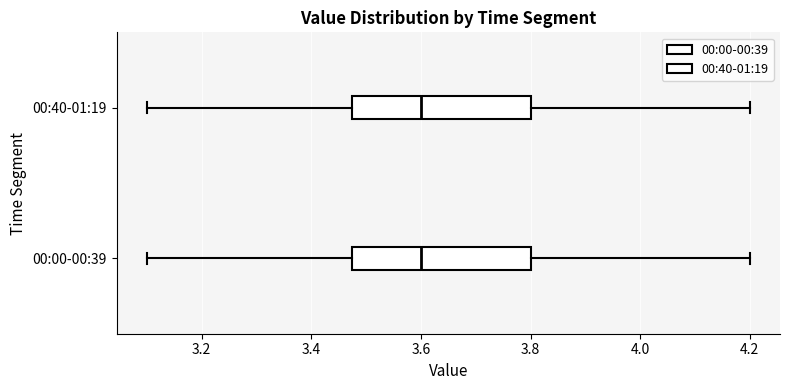

Reading bottom to top, read every box against the x-axis: the position of its median line, the range the box covers, and the ends of its whiskers. The values are not printed on the chart, so give them approximately, as read against the axis.

00:00-00:39: median 3.60, box 3.48 to 3.80, whiskers 3.10 to 4.20
00:40-01:19: median 3.60, box 3.48 to 3.80, whiskers 3.10 to 4.20